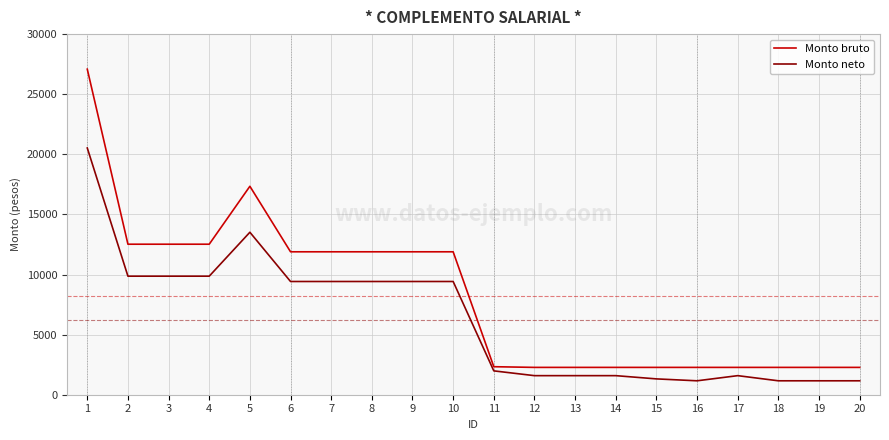

At 1, list the series in order from largest to smallest.

Monto bruto, Monto neto